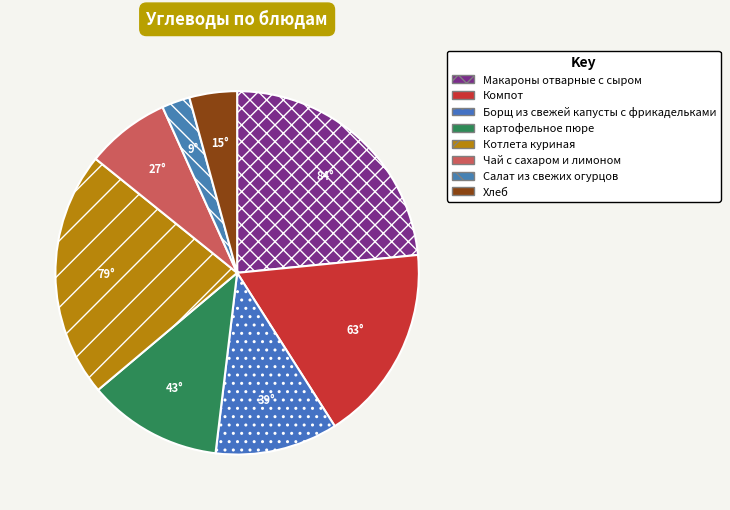

Which category has the smallest portion of the pie?

Салат из свежих огурцов